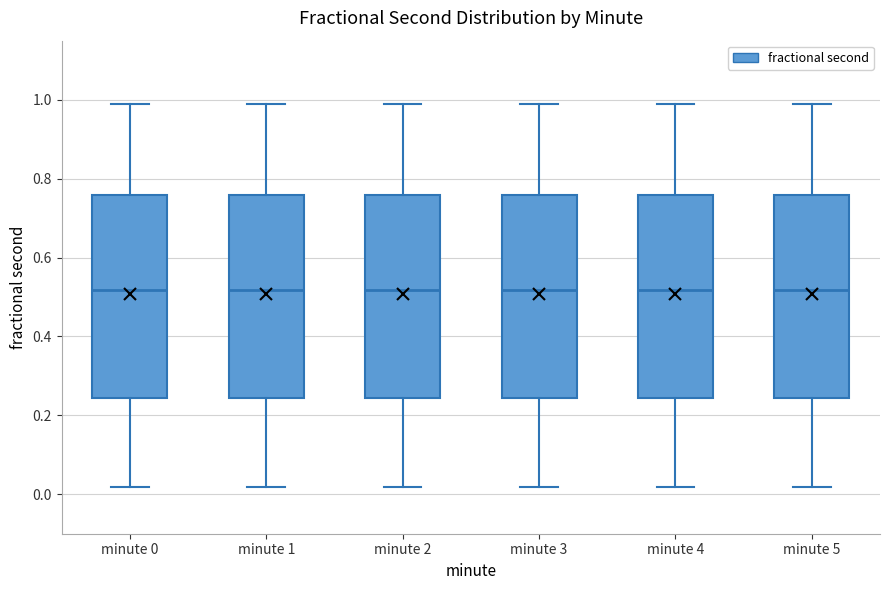

Reading left to right, transcribe this box plot: for each box, give where its median line is, the range the box spans, and where its two whiskers end, as read against the y-axis. The values are not printed on the chart, so give them approximately, as read against the axis.

minute 0: median 0.52, box 0.24 to 0.76, whiskers 0.02 to 1.00
minute 1: median 0.52, box 0.24 to 0.76, whiskers 0.02 to 1.00
minute 2: median 0.52, box 0.24 to 0.76, whiskers 0.02 to 1.00
minute 3: median 0.52, box 0.24 to 0.76, whiskers 0.02 to 1.00
minute 4: median 0.52, box 0.24 to 0.76, whiskers 0.02 to 1.00
minute 5: median 0.52, box 0.24 to 0.76, whiskers 0.02 to 1.00